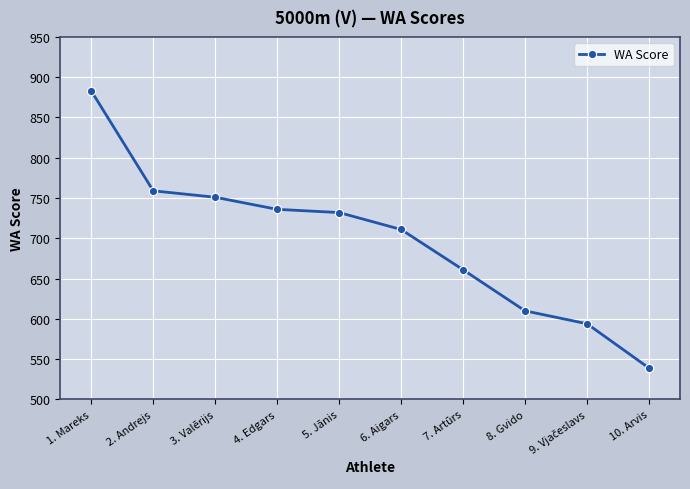

True or false: there are more than 1 points higher than both neighbors.

False